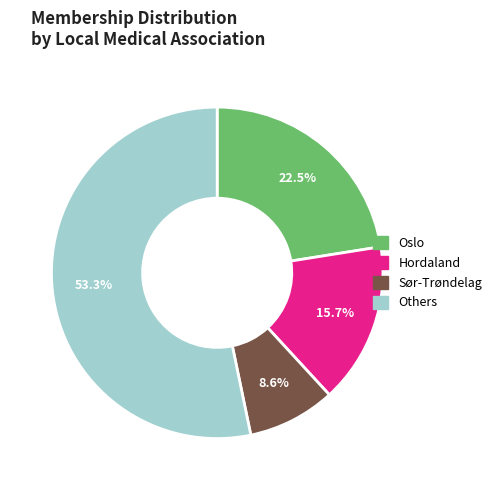

What is the majority slice?

Others